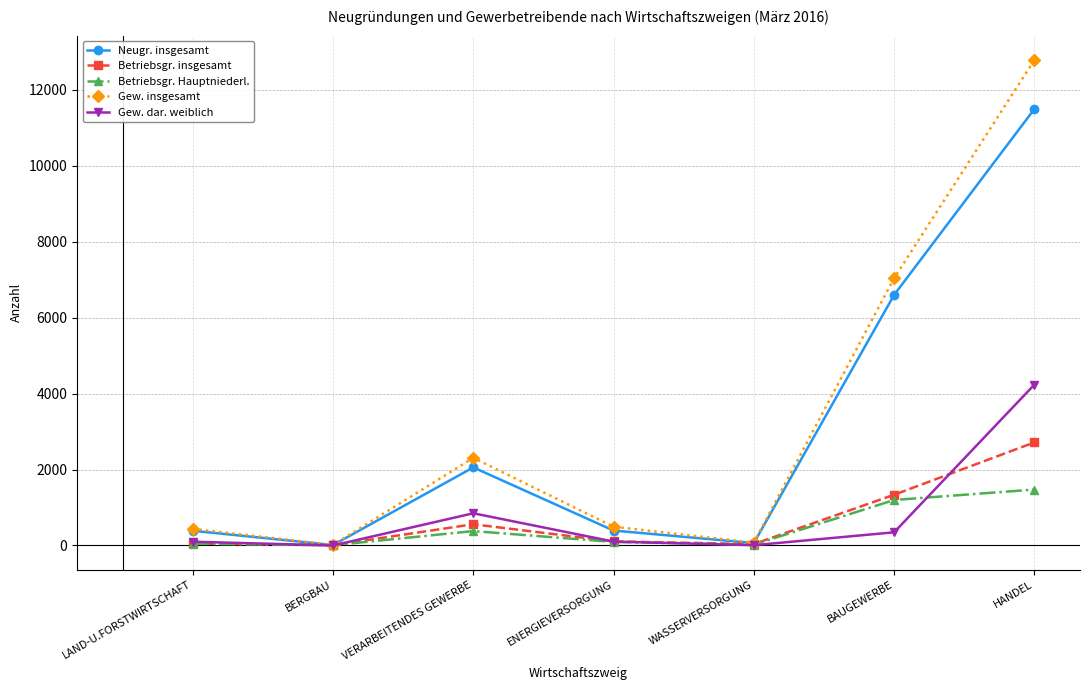

What is the label of the 7th point from the right?

LAND-U.FORSTWIRTSCHAFT